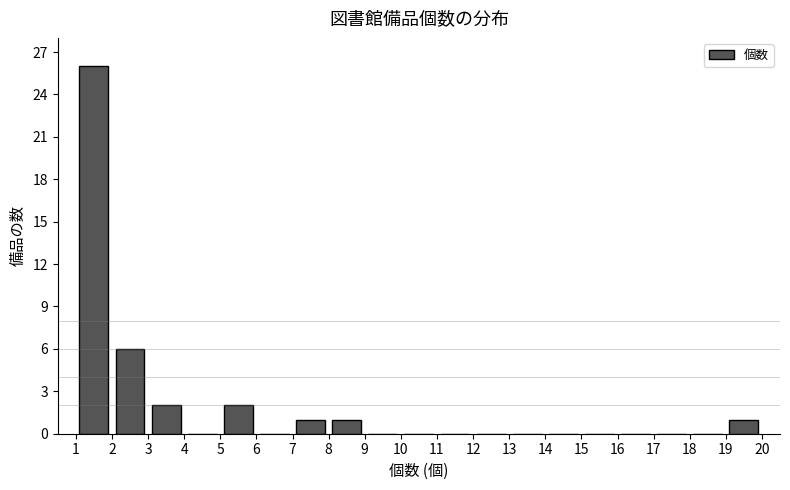

Reading left to right, transcribe this chart: for each bar, give the range it covers on the x-axis and its height. The values are not printed on the chart, so give them approximately, as read against the axis.

1 to 2: 26
2 to 3: 6
3 to 4: 2
4 to 5: 0
5 to 6: 2
6 to 7: 0
7 to 8: 1
8 to 9: 1
9 to 10: 0
10 to 11: 0
11 to 12: 0
12 to 13: 0
13 to 14: 0
14 to 15: 0
15 to 16: 0
16 to 17: 0
17 to 18: 0
18 to 19: 0
19 to 20: 1